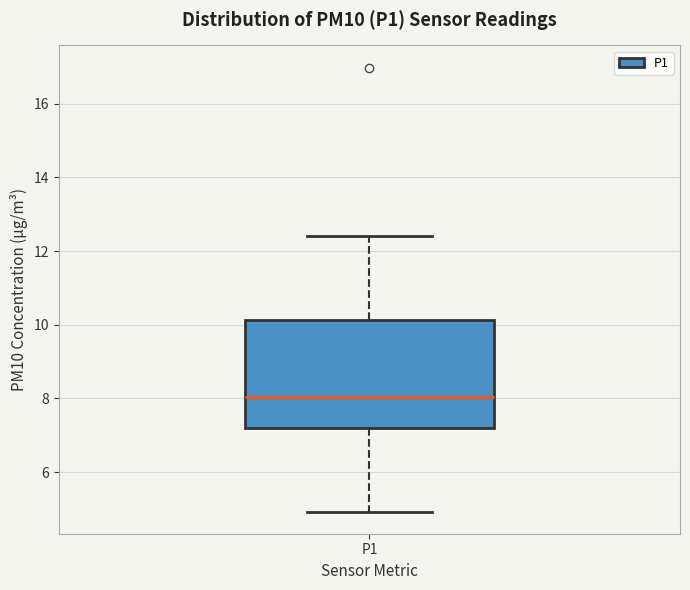

Read this box plot against the y-axis: the position of the median line, the range covered by the box, and the ends of both whiskers. The values are not printed on the chart, so give them approximately, as read against the axis.

median 8.0, box 7.2 to 10.2, whiskers 5.0 to 12.4